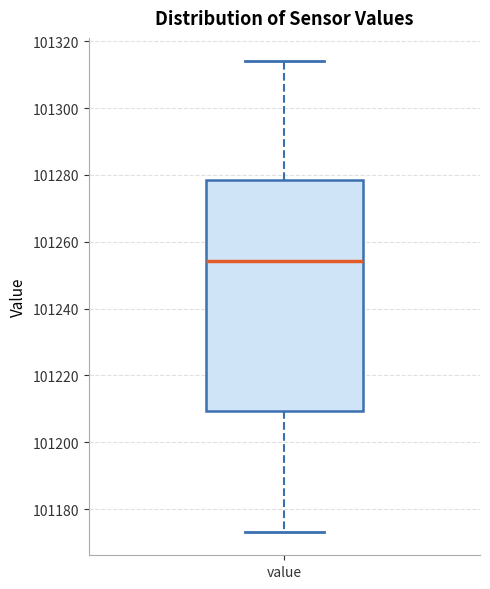

Transcribe this box plot: give where the median line is, the range the box spans, and where the two whiskers end, as read against the y-axis. The values are not printed on the chart, so give them approximately, as read against the axis.

median 101254, box 101210 to 101278, whiskers 101174 to 101314